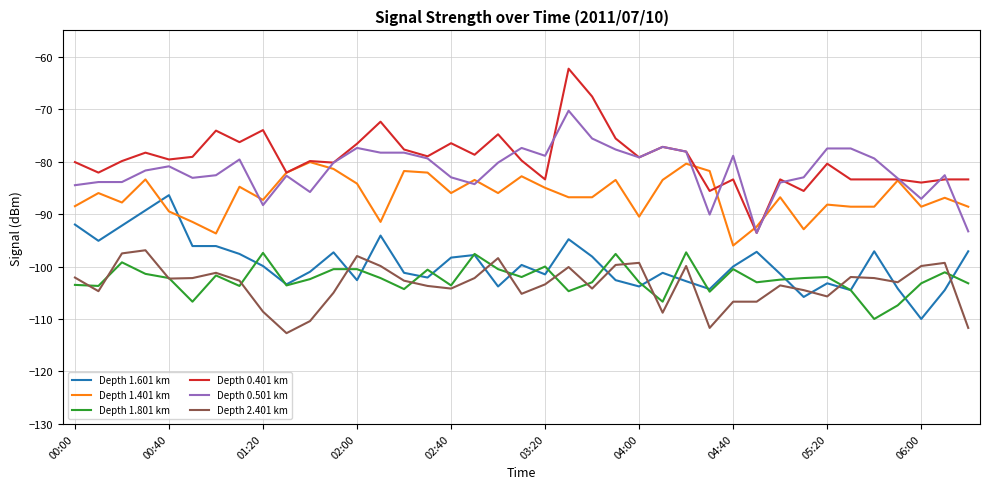

What is the lowest value of the Depth 0.501 km series?

-93.6